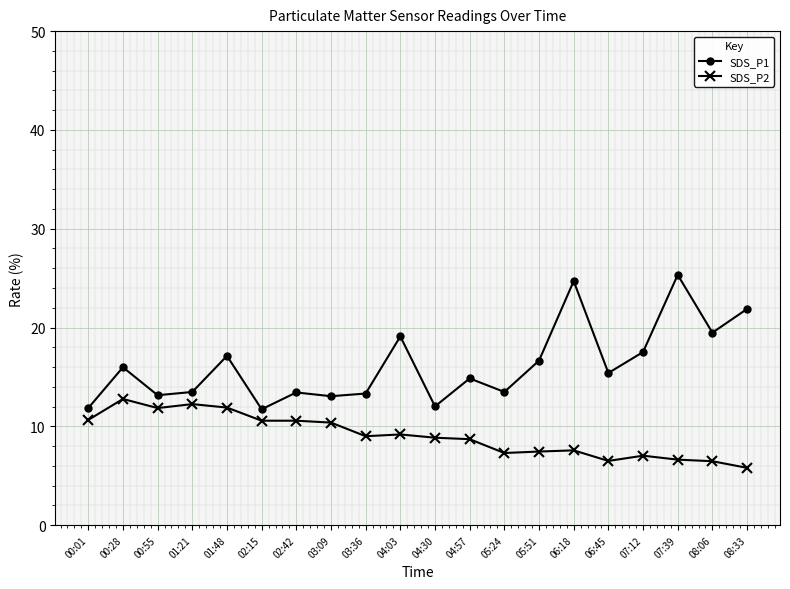

True or false: SDS_P1 and SDS_P2 cross at least once.

False